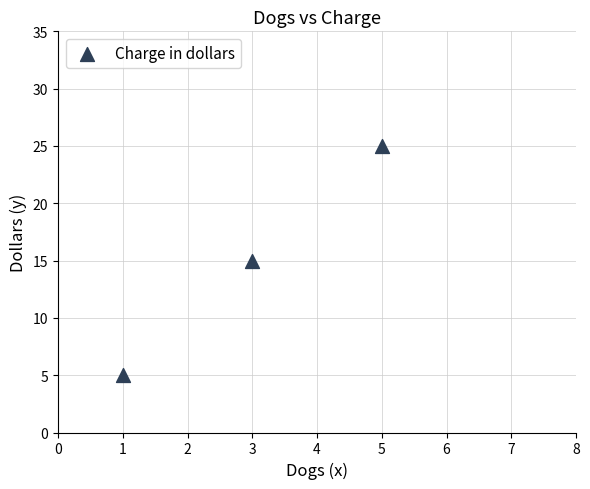

What is the average X value?

3